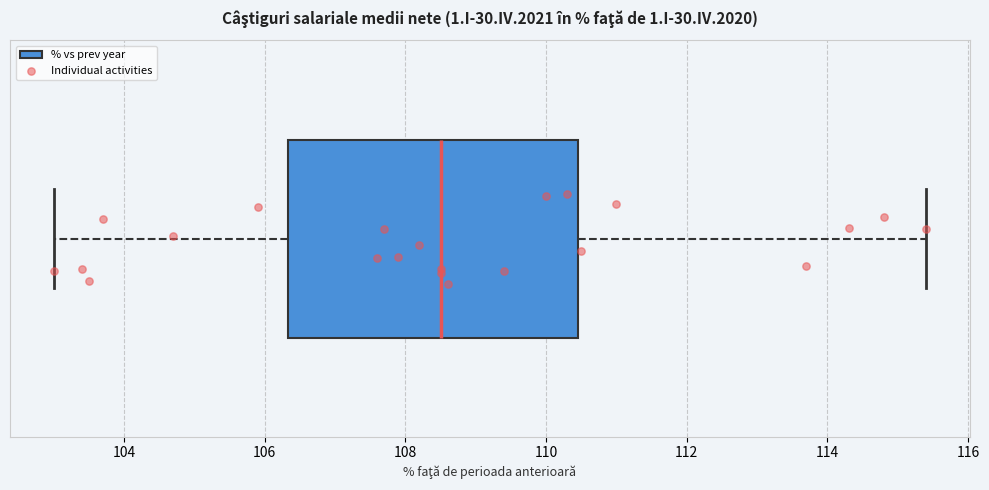

Where does the left whisker of the box end on the x-axis? The values are not printed on the chart, so give them approximately, as read against the axis.

103.0